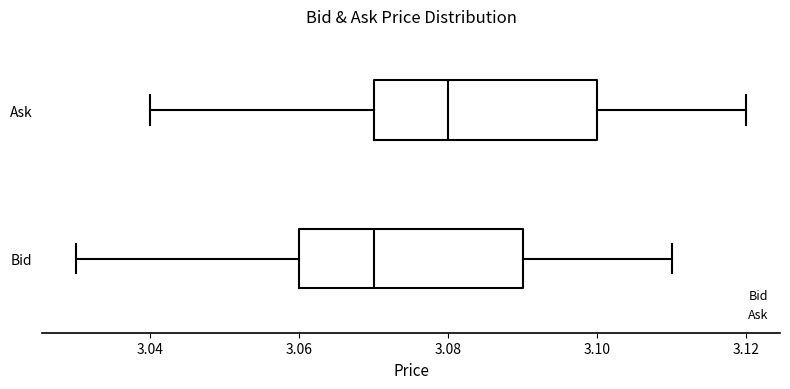

Where is the right edge of the box for Ask on the x-axis? The values are not printed on the chart, so give them approximately, as read against the axis.

3.10